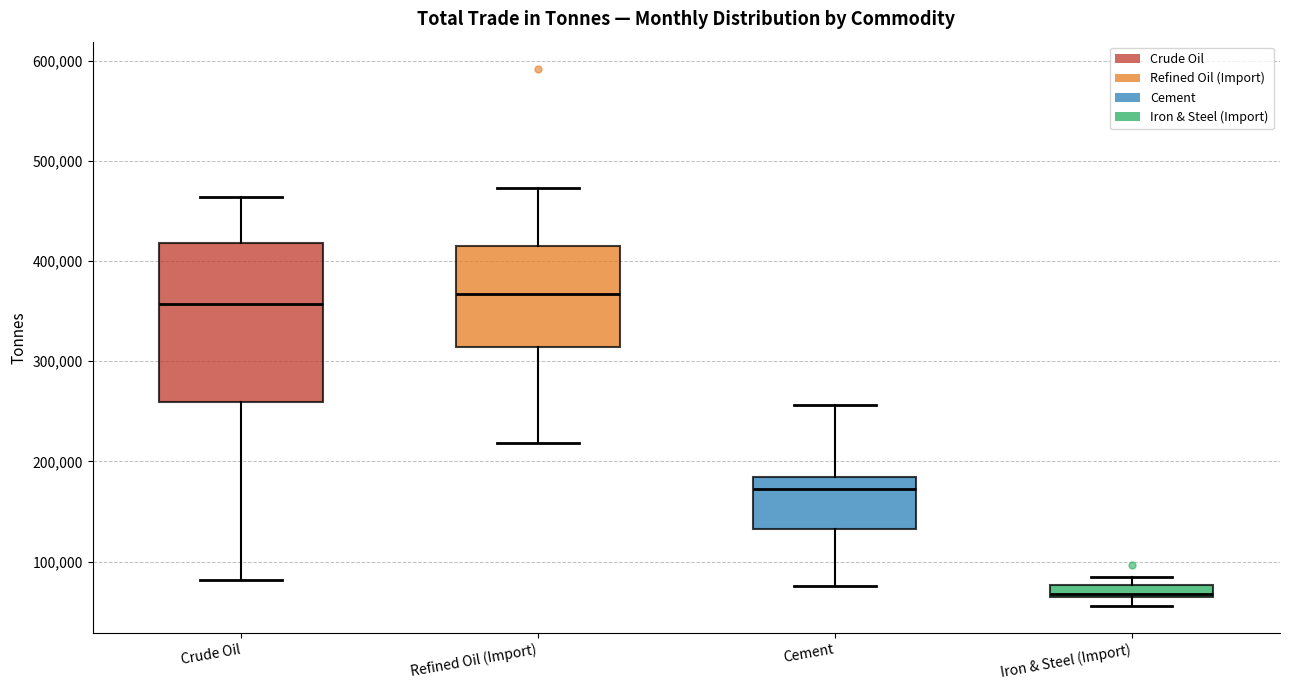

Which box has the highest median line?

Refined Oil (Import)